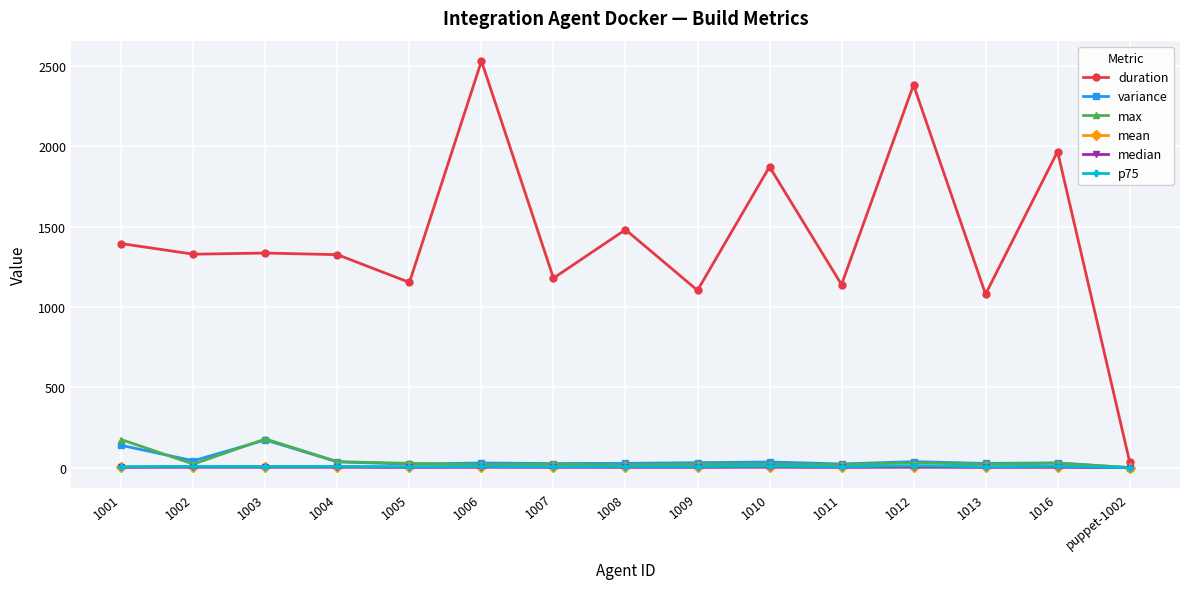

At how many categories does at least one series exceed 2137?

2